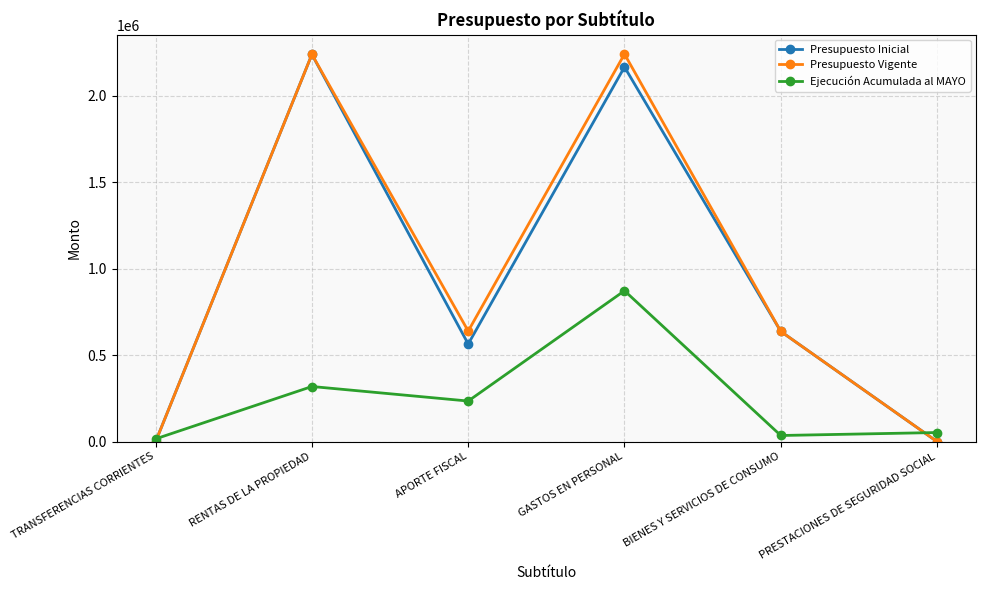

What is the label of the 1st point from the left?

TRANSFERENCIAS CORRIENTES